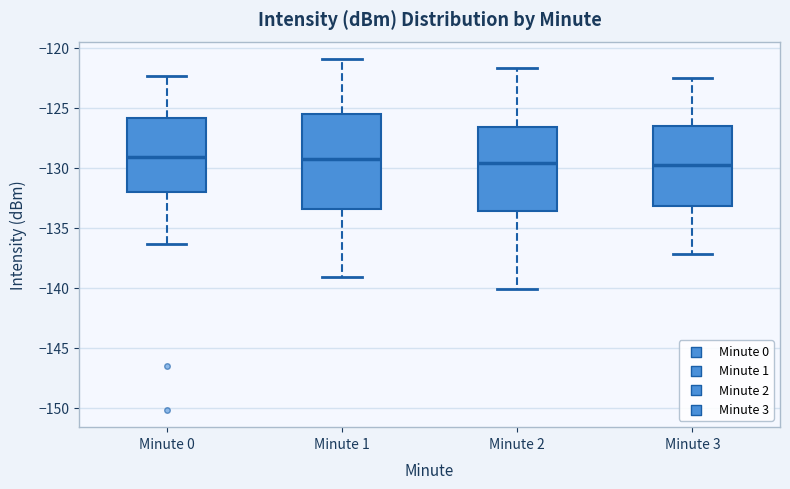

Reading left to right, transcribe this box plot: for each box, give where its median line is, the range the box spans, and where its two whiskers end, as read against the y-axis. The values are not printed on the chart, so give them approximately, as read against the axis.

Minute 0: median -129.0, box -132.0 to -126.0, whiskers -136.5 to -122.5
Minute 1: median -129.5, box -133.5 to -125.5, whiskers -139.0 to -121.0
Minute 2: median -129.5, box -133.5 to -126.5, whiskers -140.0 to -121.5
Minute 3: median -129.5, box -133.0 to -126.5, whiskers -137.0 to -122.5